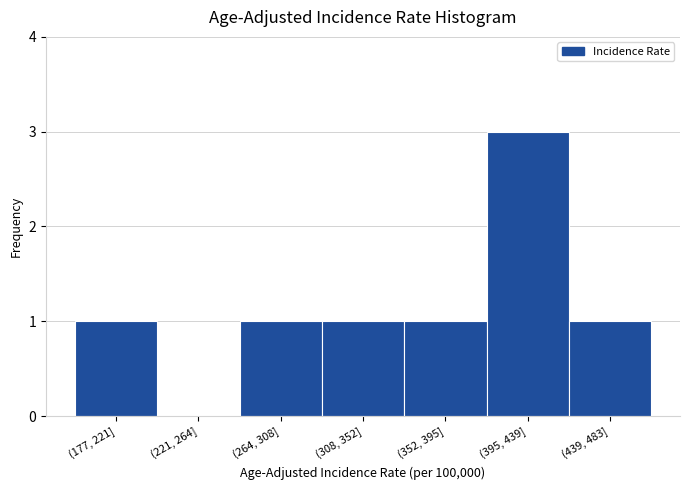

Reading left to right, extract all data points from this chart.

(177, 221]=1	(221, 264]=0	(264, 308]=1	(308, 352]=1	(352, 395]=1	(395, 439]=3	(439, 483]=1